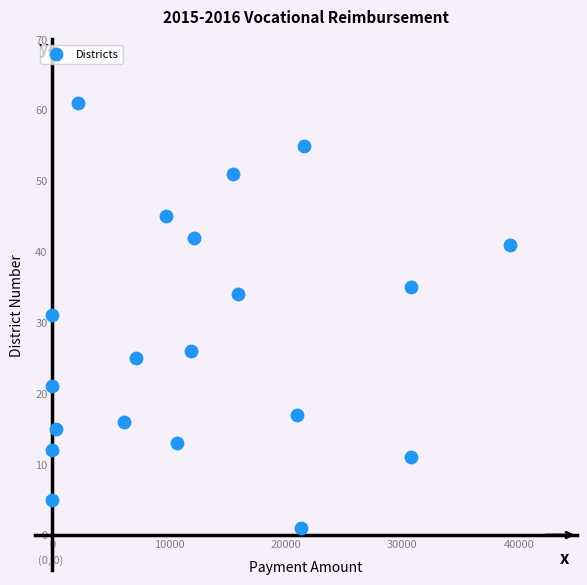

What is the range of X values (max minus min)?

39245